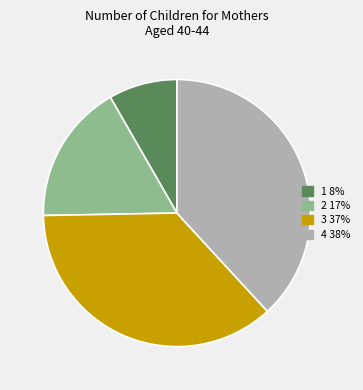

Does any single category account for the majority?

No